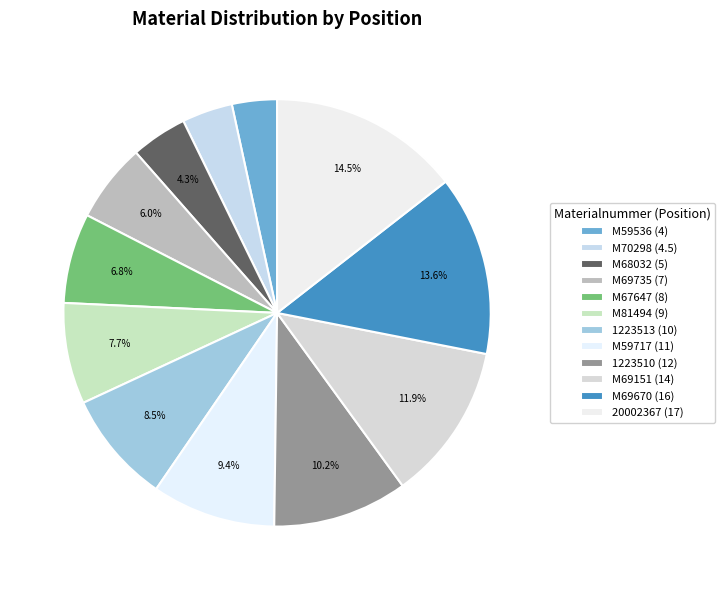

Rank the categories by value from highest to lowest.

20002367, M69670, M69151, 1223510, M59717, 1223513, M81494, M67647, M69735, M68032, M70298, M59536